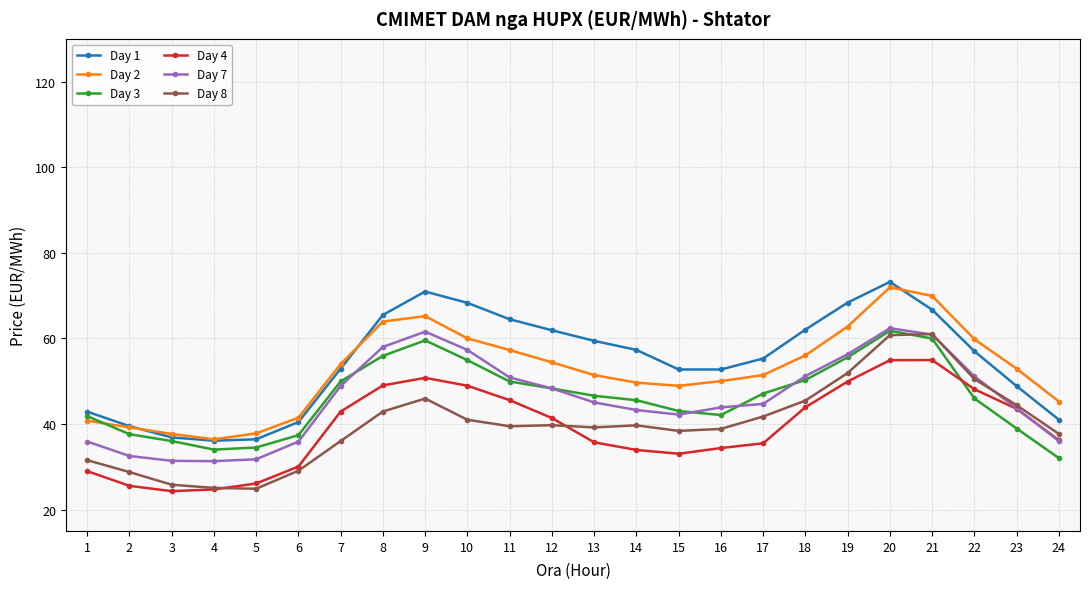

Is it true that Day 2 equals 77.8 at 14?

False